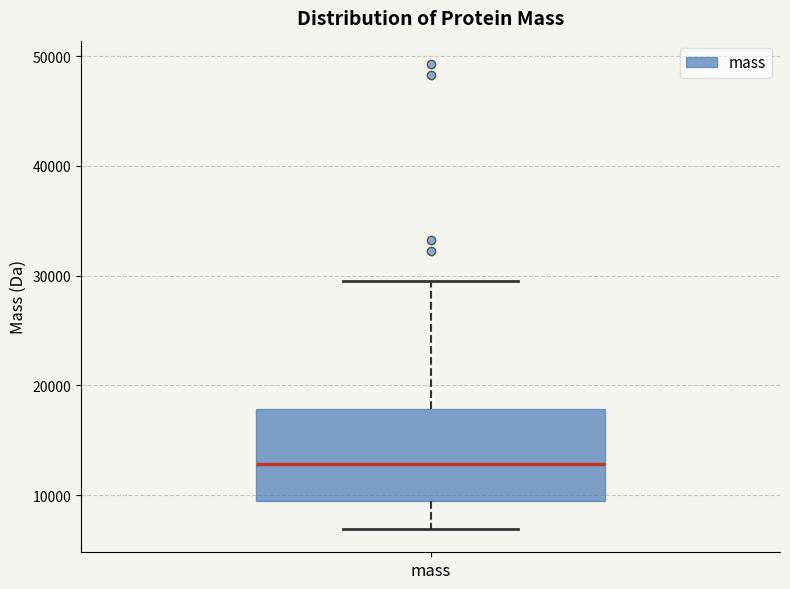

Read this box plot against the y-axis: the position of the median line, the range covered by the box, and the ends of both whiskers. The values are not printed on the chart, so give them approximately, as read against the axis.

median 13000, box 10000 to 18000, whiskers 7000 to 30000